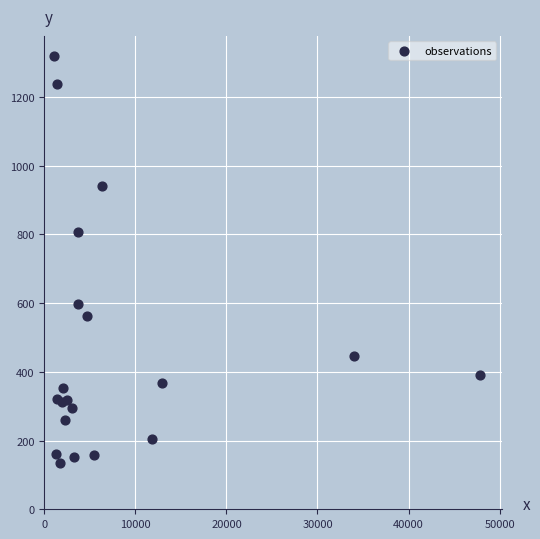

What is the range of X values (max minus min)?

46834